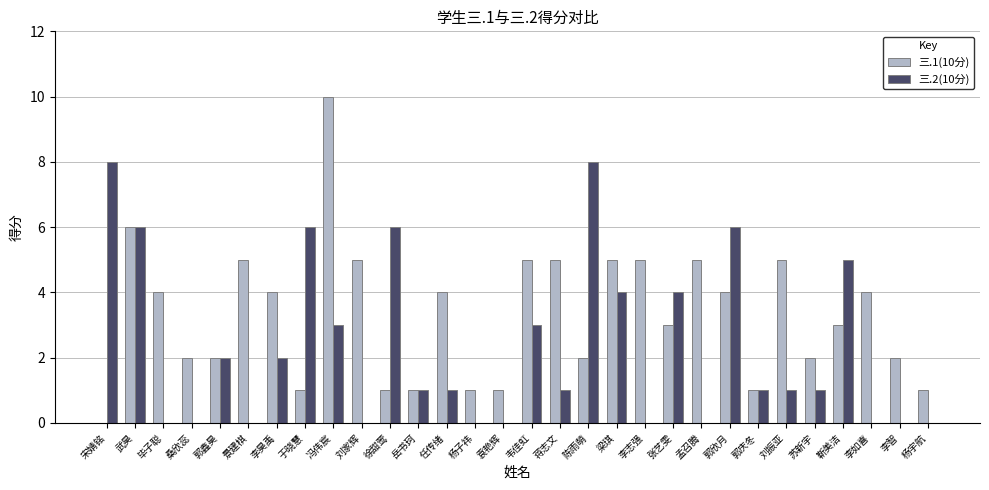

Is the value of 三.2(10分) at 梁琪 greater than the value of 三.1(10分) at 靳美洁?

Yes